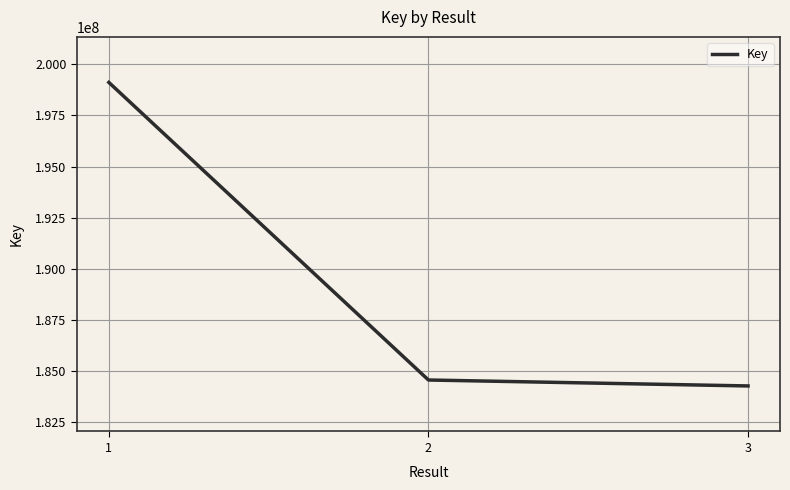

What is the change in value from 1 to 3?

-14845095